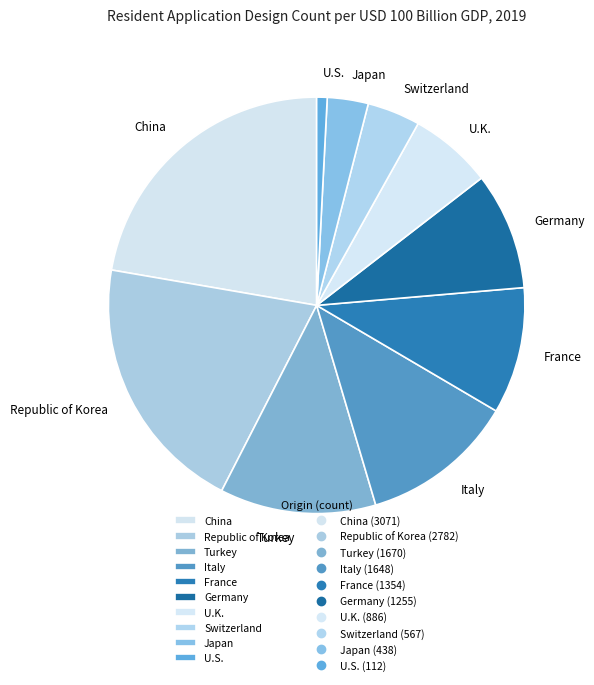

Combined, do U.S. and Turkey account for over 50%?

No